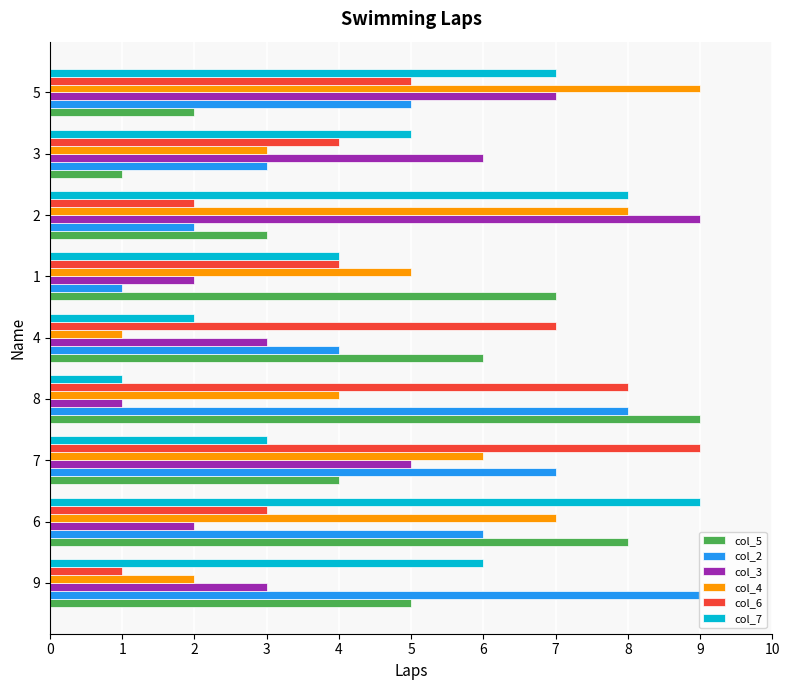

Is the value of col_5 at 3 greater than the value of col_6 at 8?

No